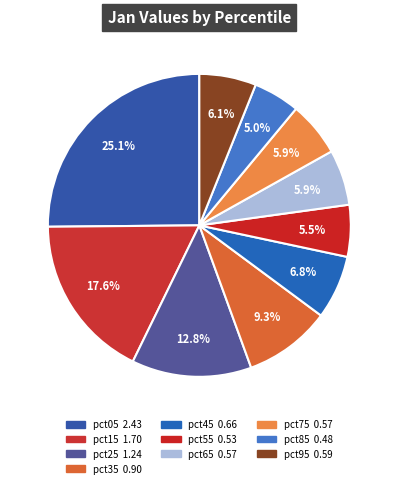

True or false: pct75 accounts for 6% of the total.

True